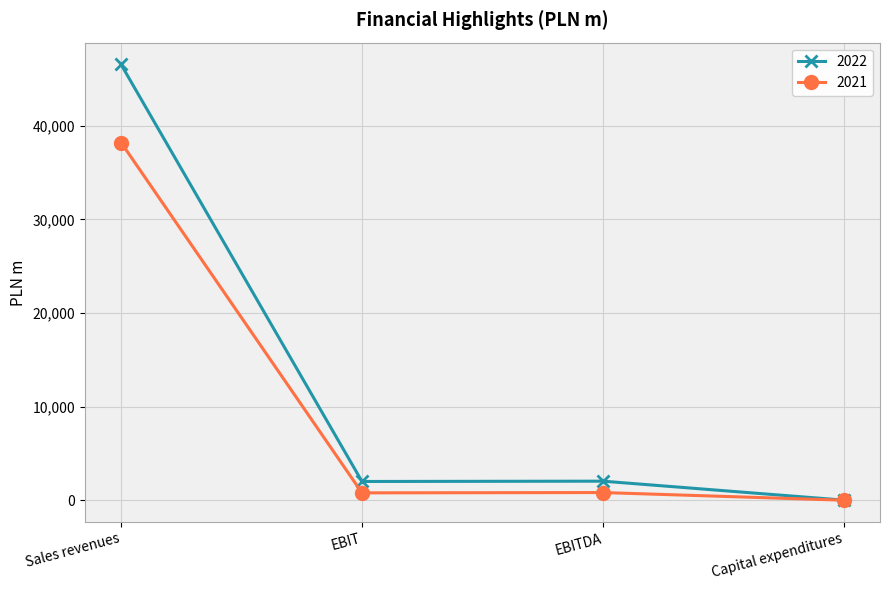

What is the difference between the second highest and minimum values in the 2022 series?

2026